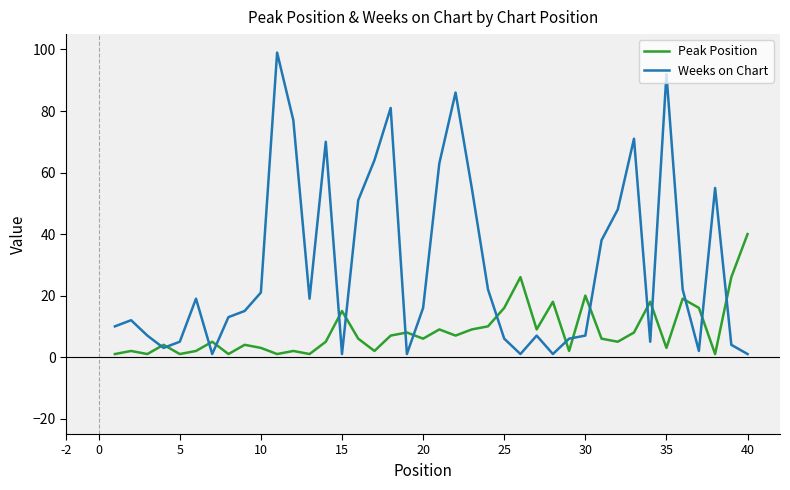

Which series has the widest spread of values?

Weeks on Chart